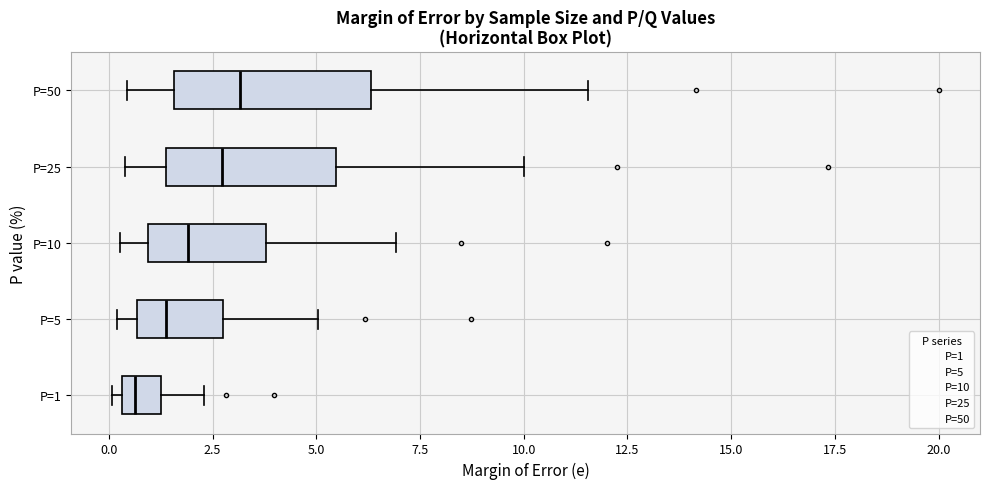

Where is the left edge of the box for P=50 on the x-axis? The values are not printed on the chart, so give them approximately, as read against the axis.

1.5